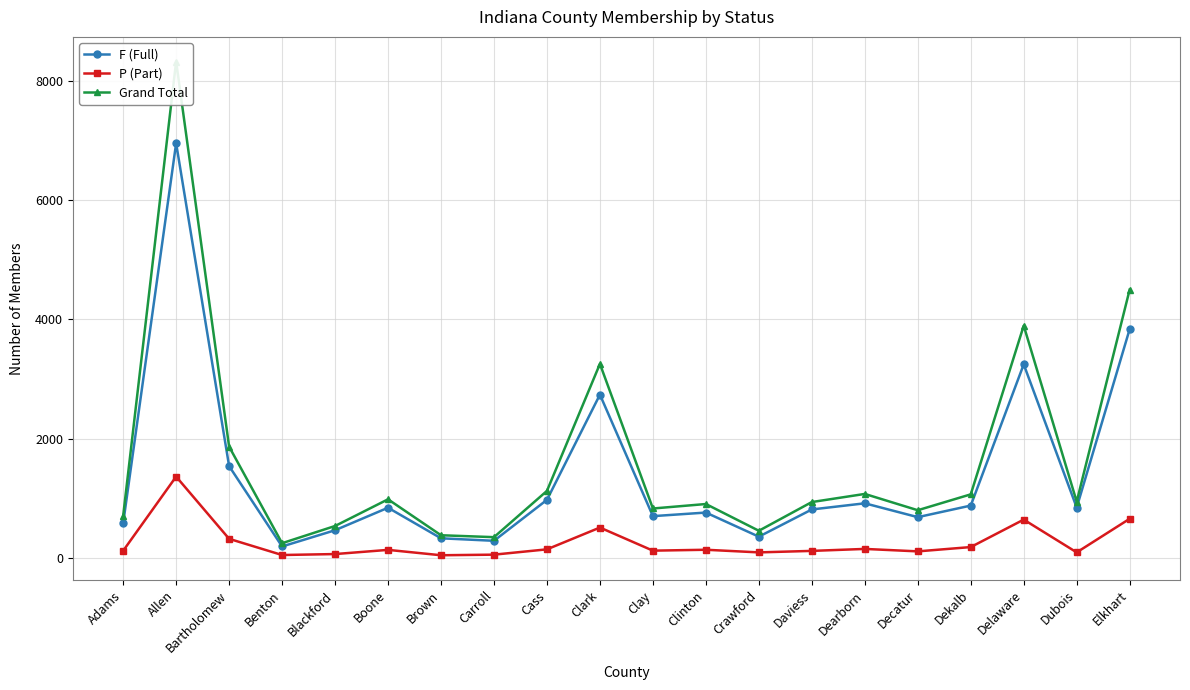

What is the maximum value for F (Full)?

6951